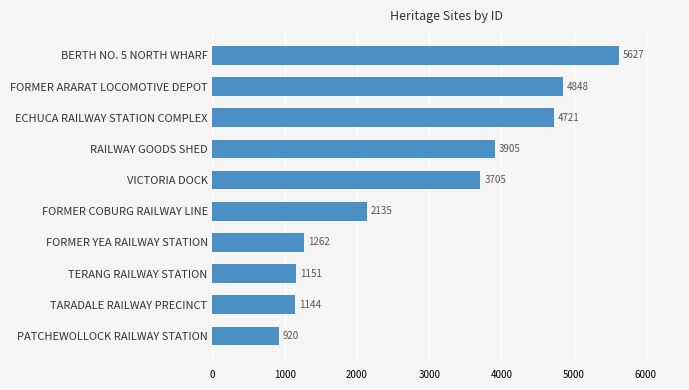

At which label is the value closest to 3273?

VICTORIA DOCK